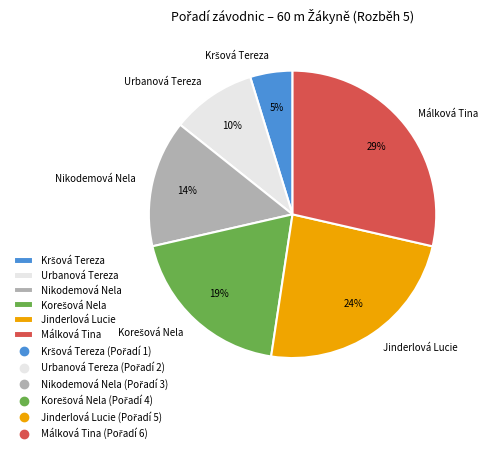

To the nearest percent, what percentage of the pie is Jinderlová Lucie?

24%